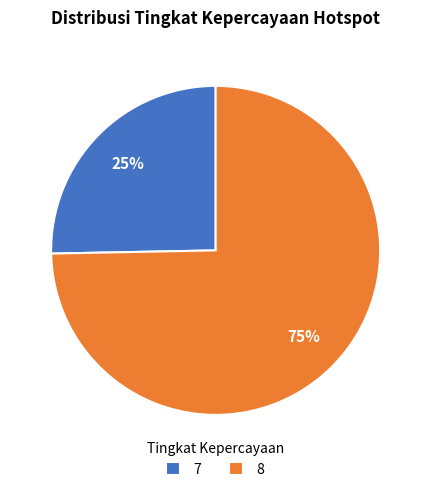

Which category has the biggest portion of the pie?

8